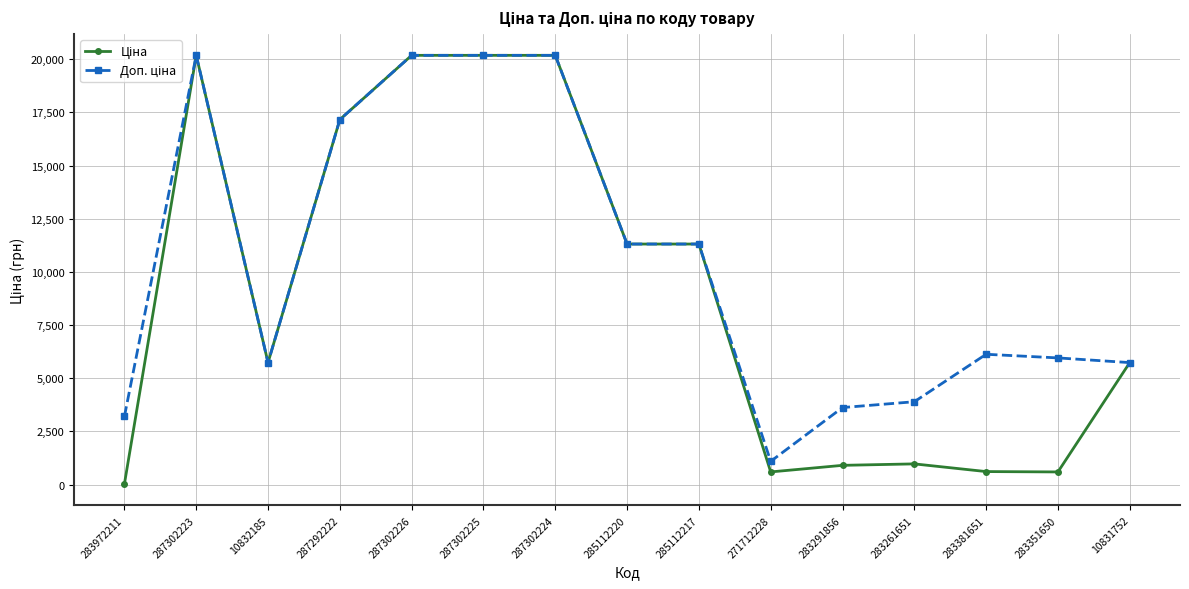

What is the total value across all series at 287302226?

40372.0